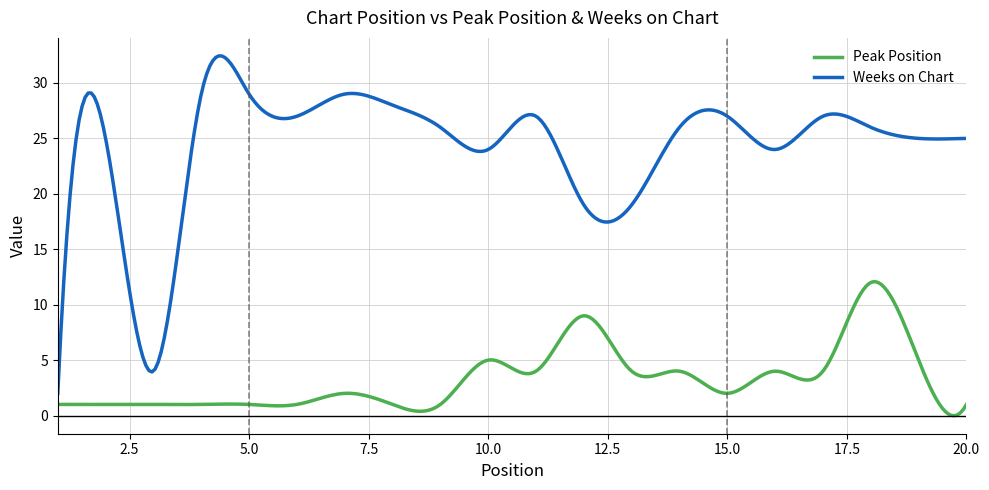

List the series in order of their overall mean, lowest first.

Peak Position, Weeks on Chart